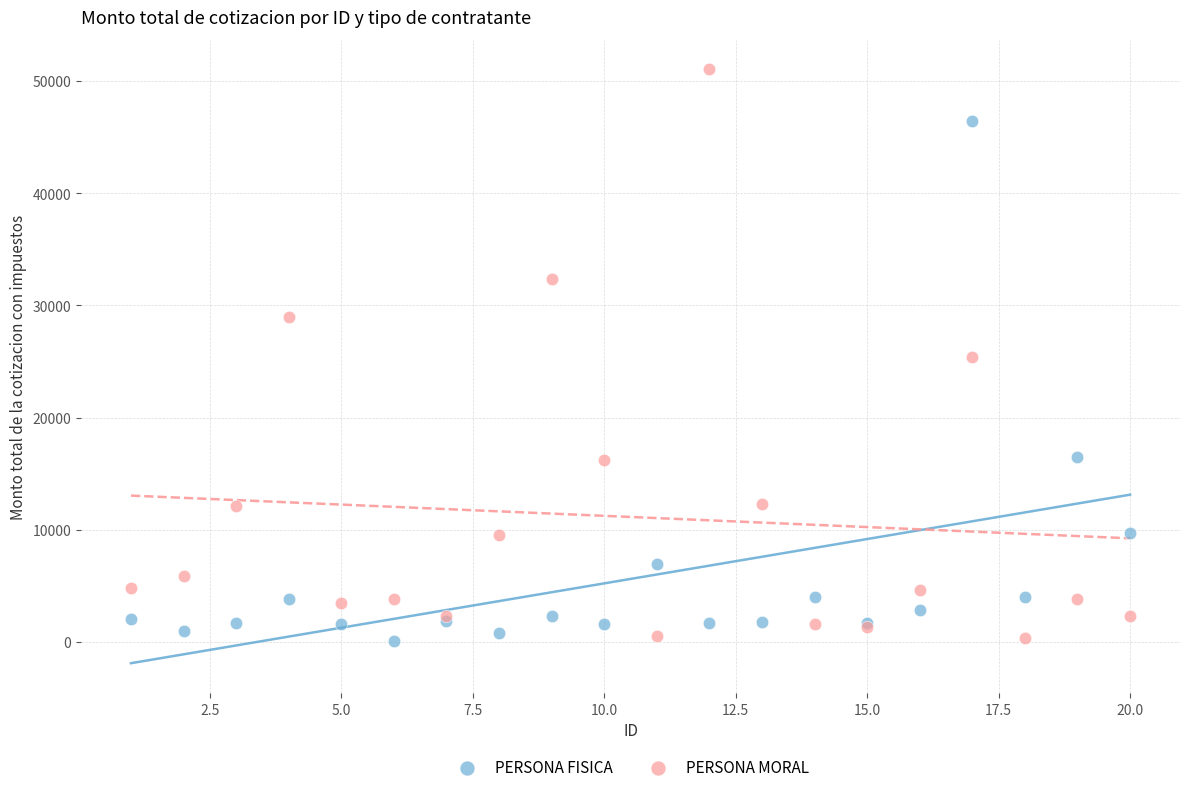

Which series has the largest Y range (max minus min)?

PERSONA MORAL